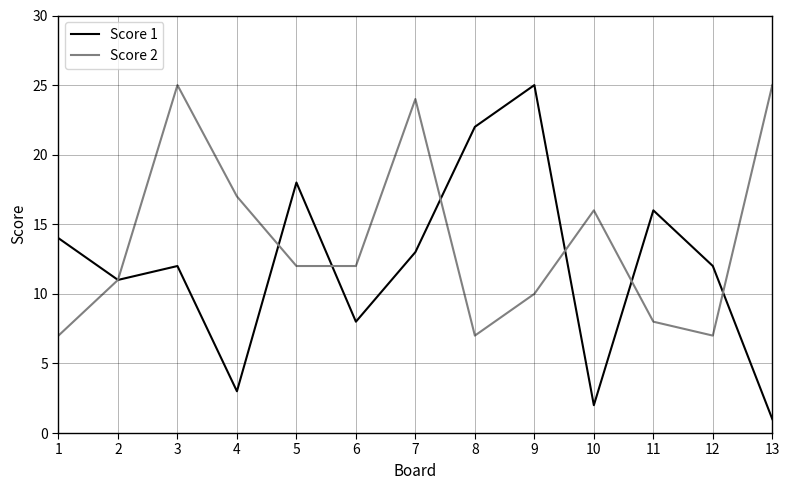

Is it true that Score 1 equals 14 at 6?

False